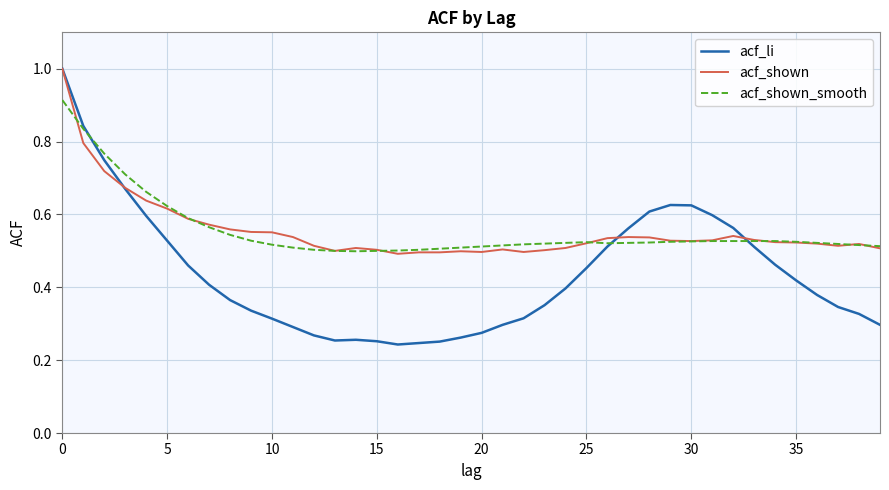

Which series has the largest range (max minus min)?

acf_li